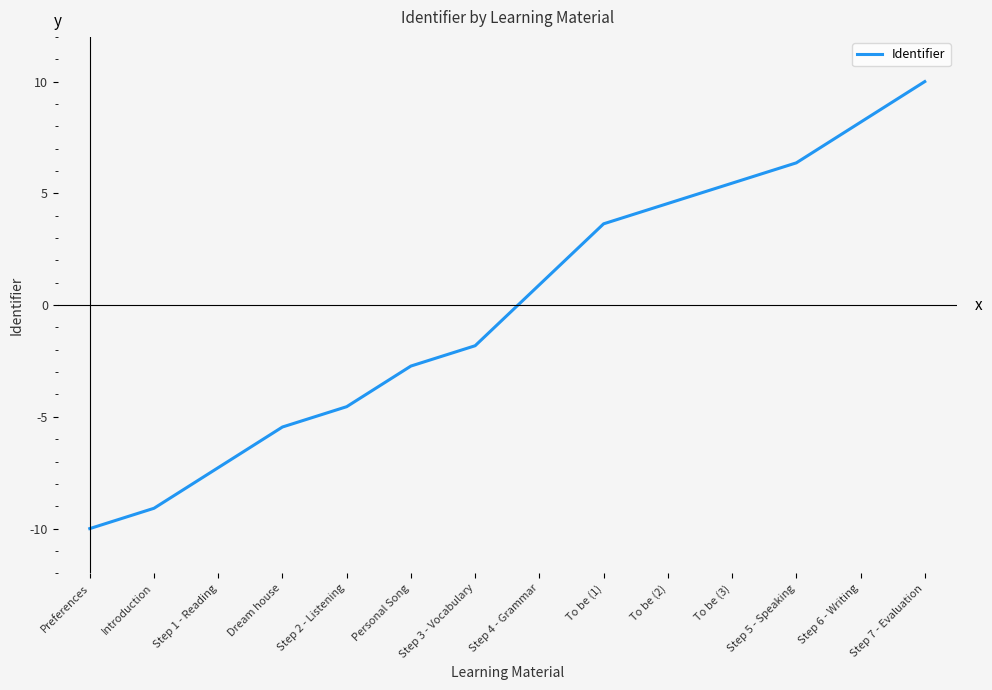

Rank the categories by value from lowest to highest.

Preferences, Introduction, Step 1 - Reading, Dream house, Step 2 - Listening, Personal Song, Step 3 - Vocabulary, Step 4 - Grammar, To be (1), To be (2), To be (3), Step 5 - Speaking, Step 6 - Writing, Step 7 - Evaluation